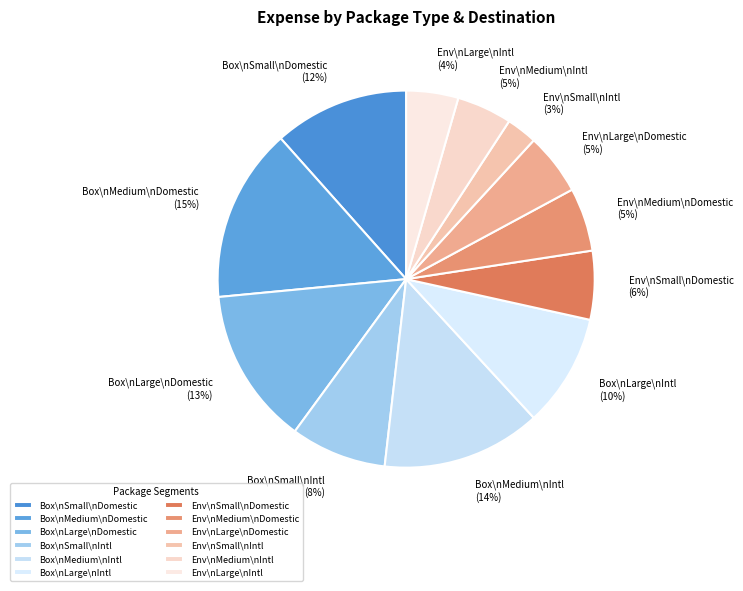

True or false: Box\nMedium\nDomestic accounts for 15% of the total.

True